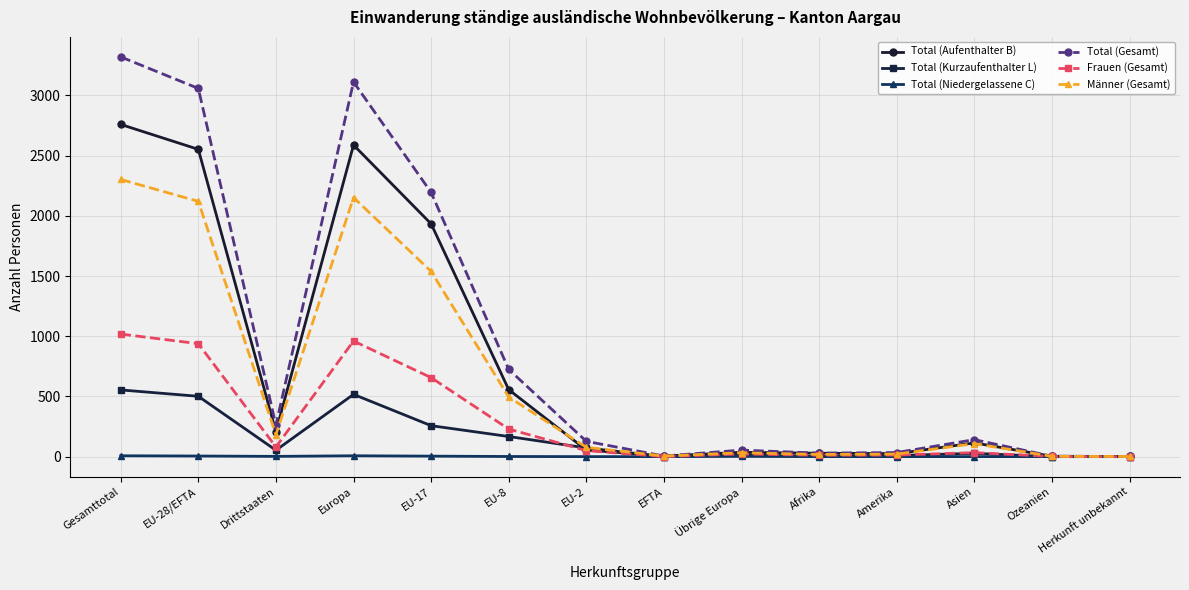

What is the approximate value of Total (Aufenthalter B) at Drittstaaten?

207